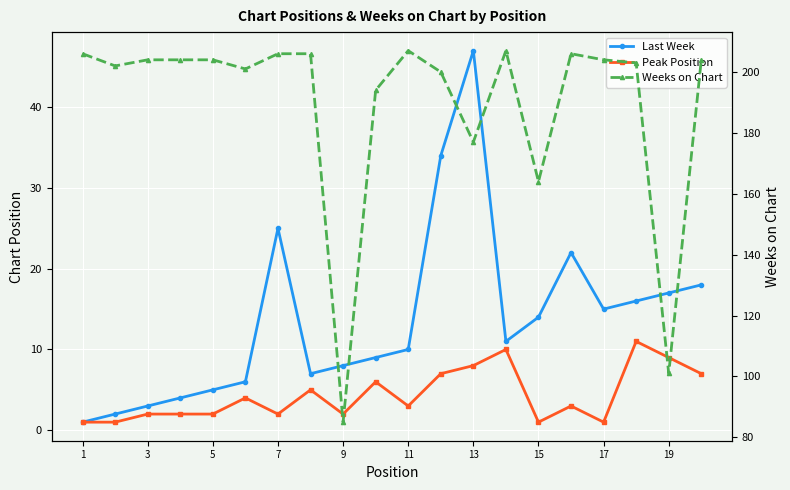

What are all the series names shown in the legend?

Last Week, Peak Position, Weeks on Chart